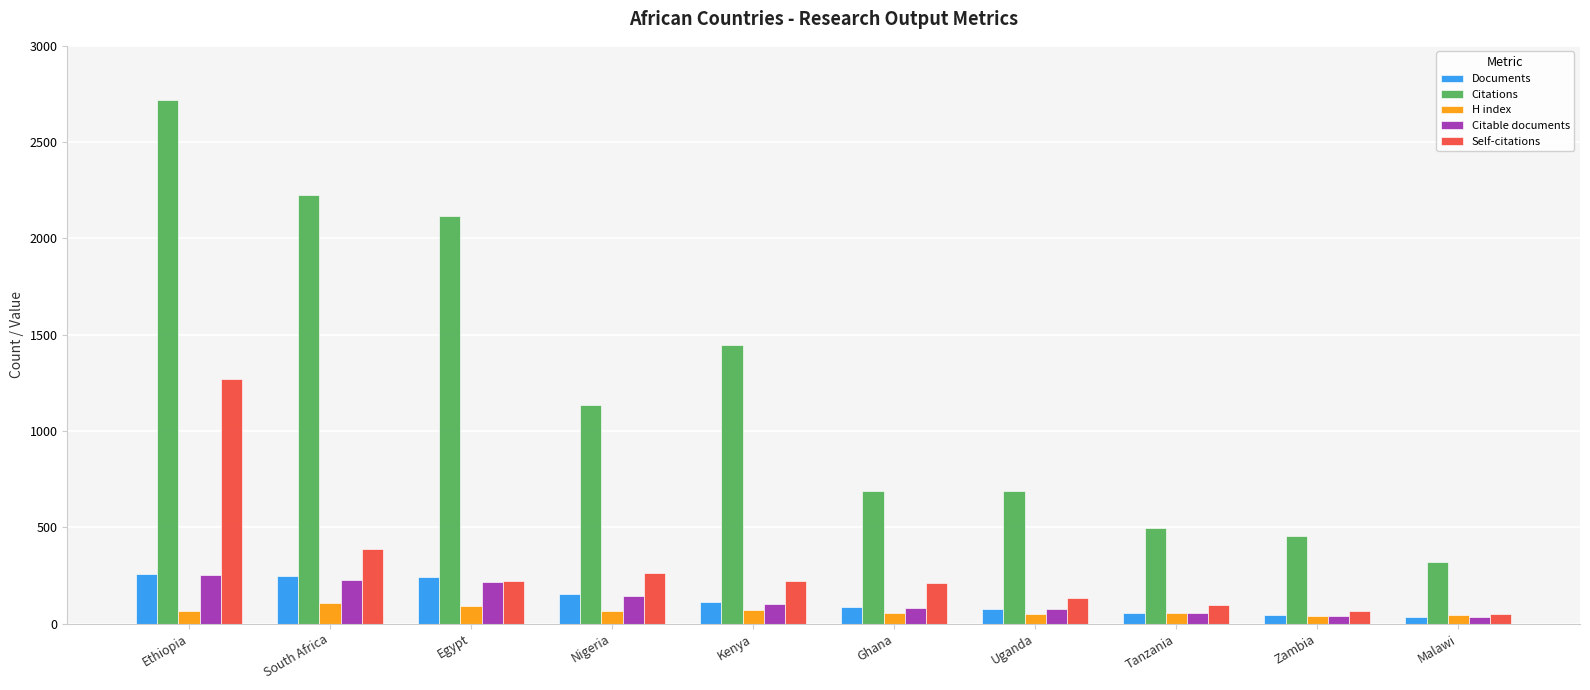

What is the sum of the Documents values at Uganda and Malawi?

109